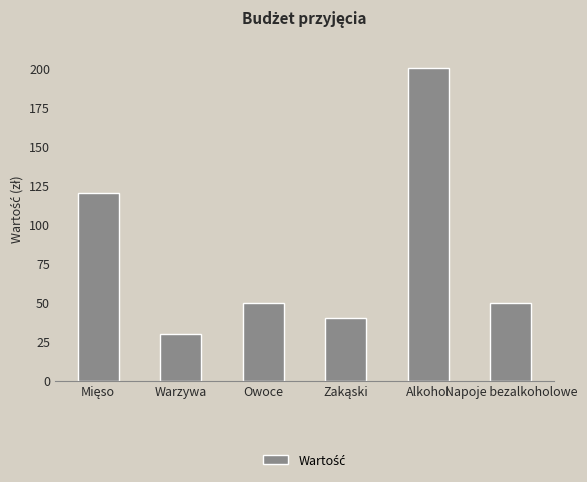

Reading right to left, what are all the values shown in this chart?

50	200	40	50	30	120